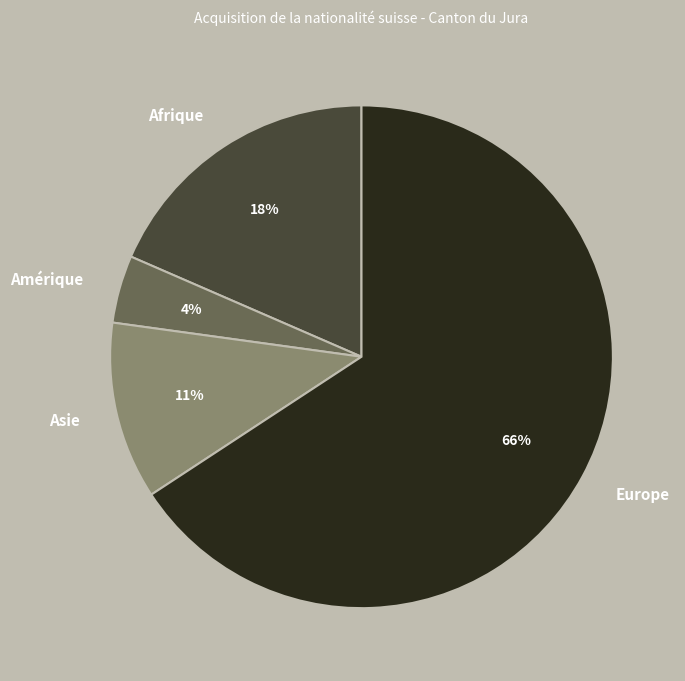

Combined, do Amérique and Asie account for over 50%?

No